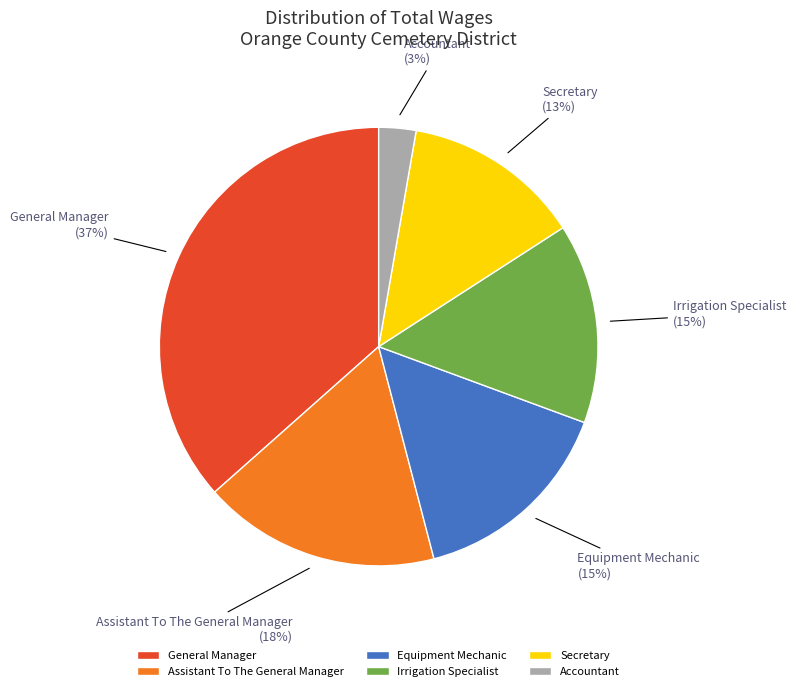

To the nearest percent, what is the difference between the Accountant and General Manager slice percentages?

34%